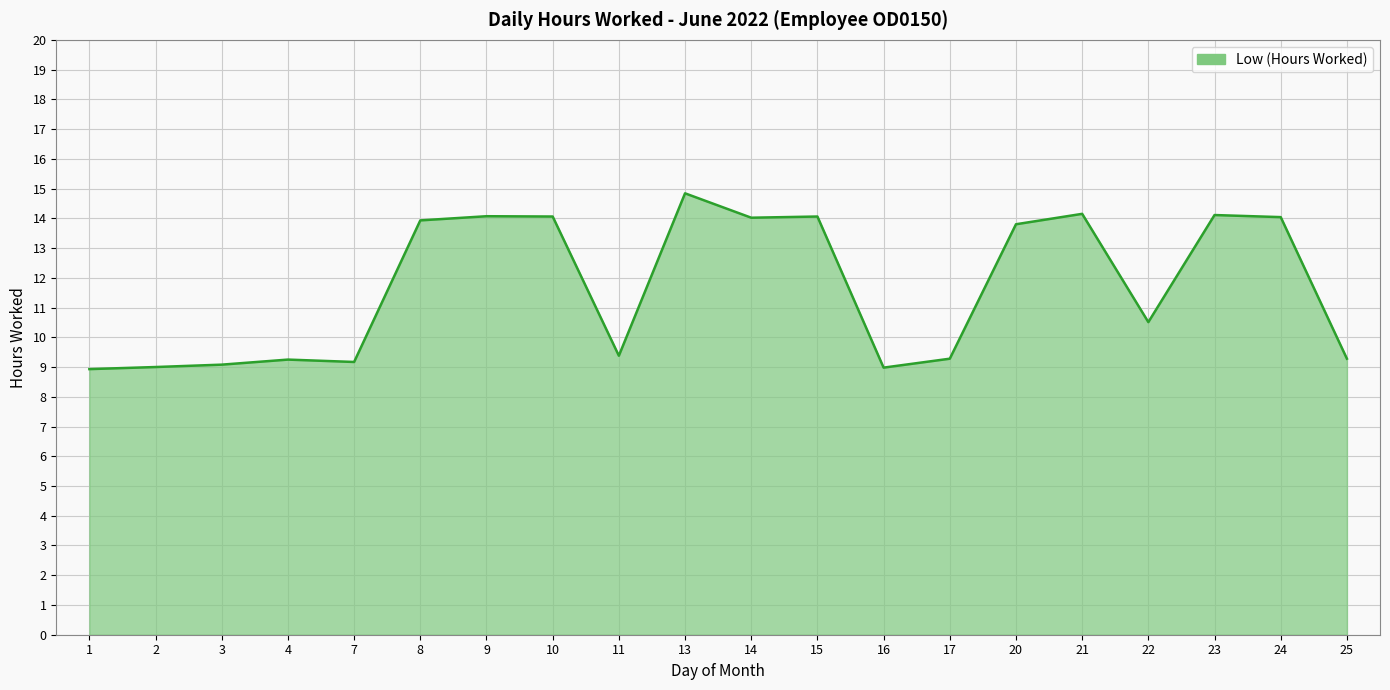

True or false: the data has more than 1 interior local peaks.

True